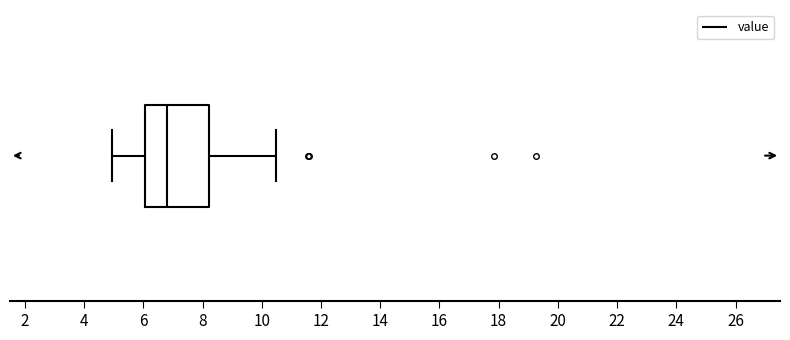

Read this box plot against the x-axis: the position of the median line, the range covered by the box, and the ends of both whiskers. The values are not printed on the chart, so give them approximately, as read against the axis.

median 6.8, box 6.0 to 8.2, whiskers 5.0 to 10.4